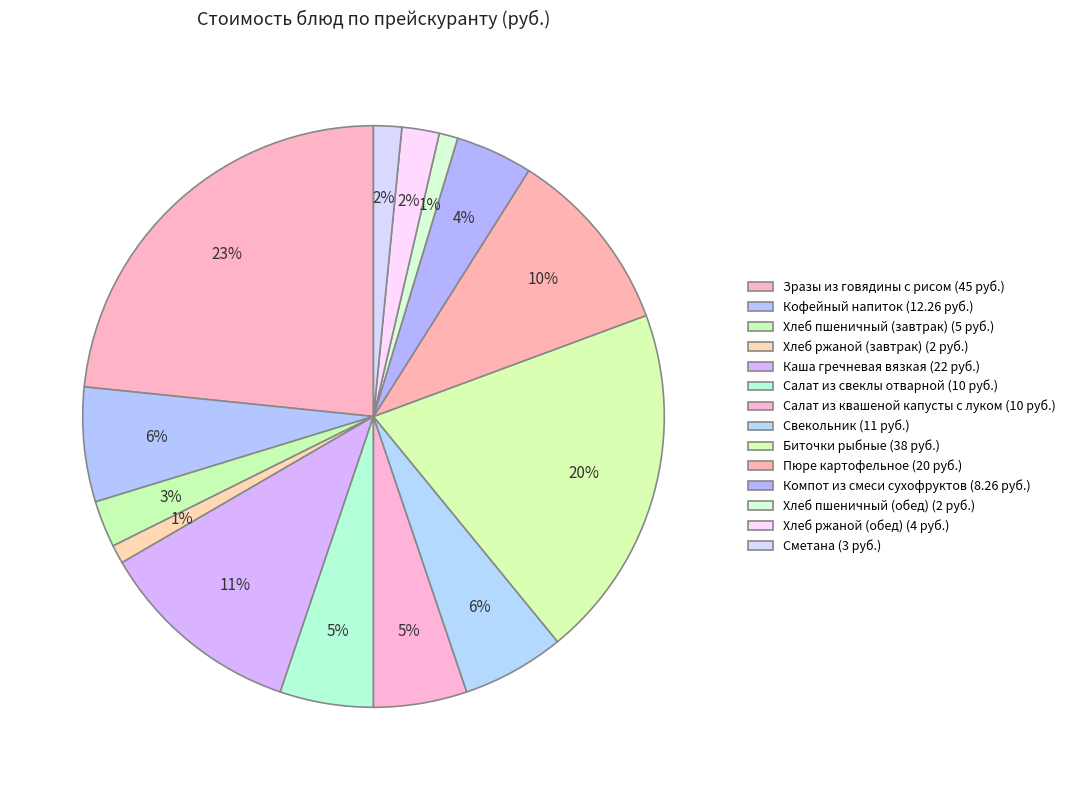

To the nearest percent, what percentage of the pie is Компот из смеси сухофруктов?

4%